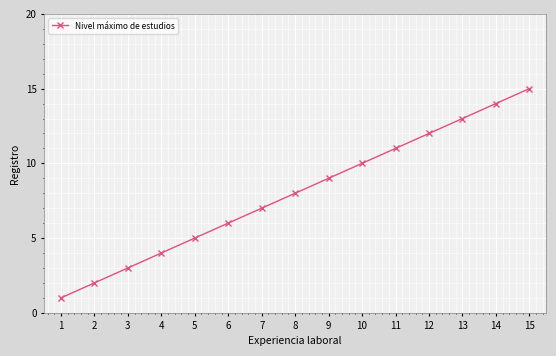

What is the difference between the maximum and second lowest values?

13